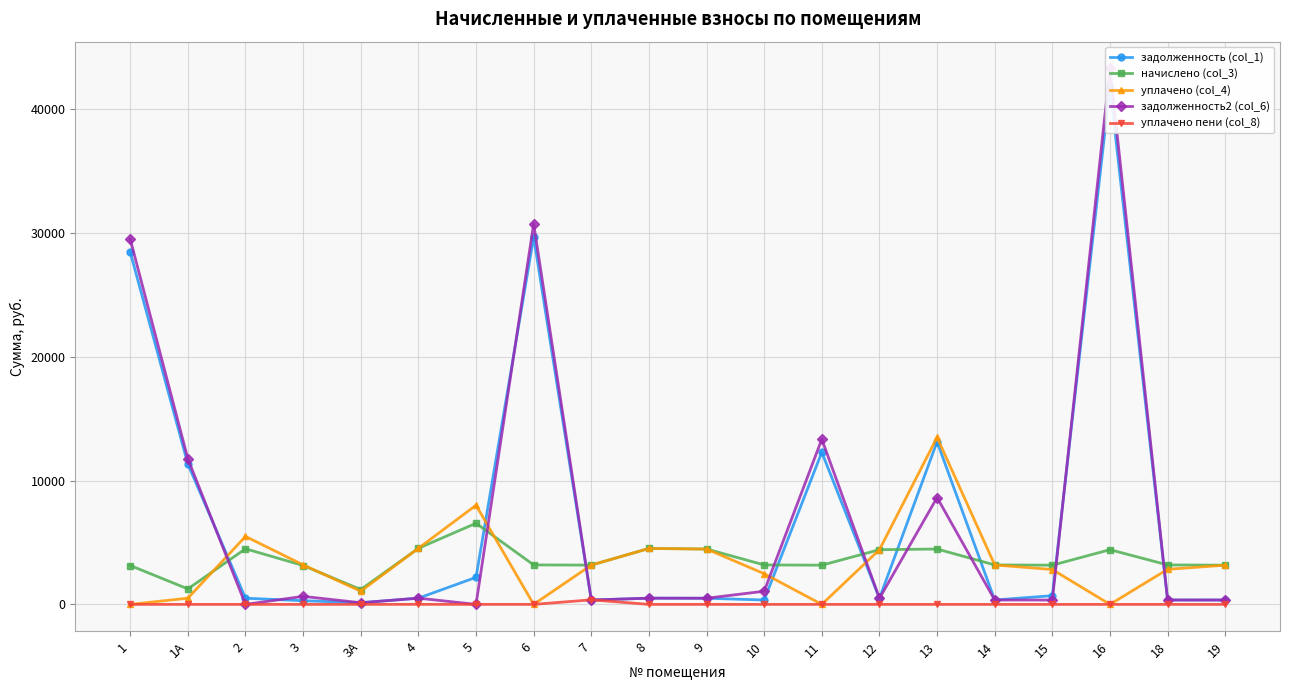

Which series has the widest spread of values?

задолженность2 (col_6)